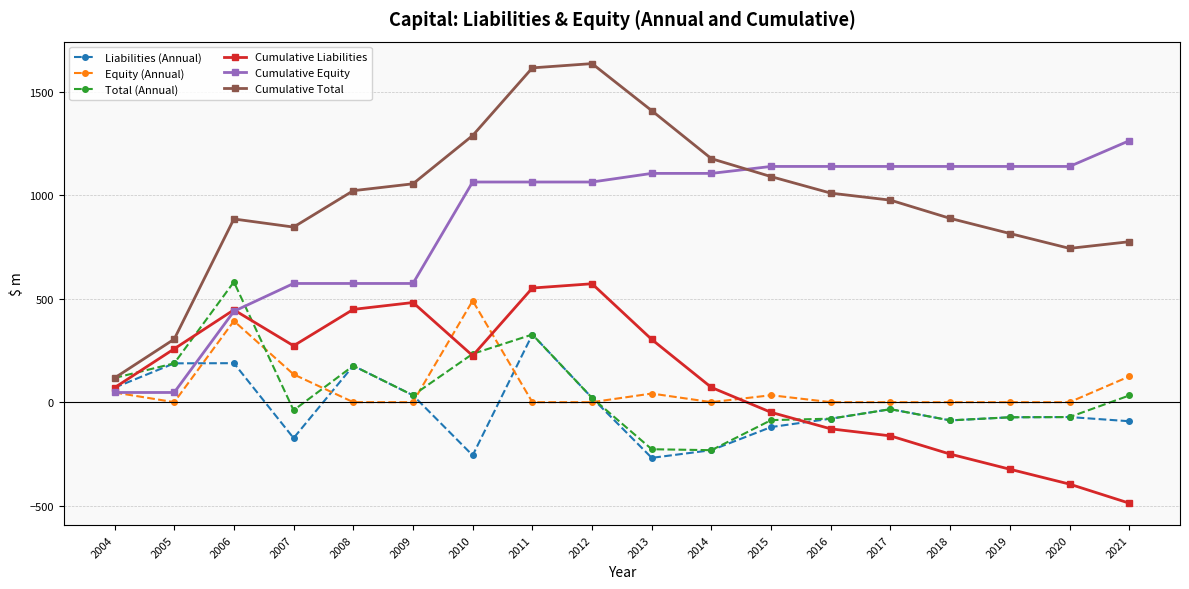

What is the value of the Equity (Annual) point at the 4th from the left?

134.5